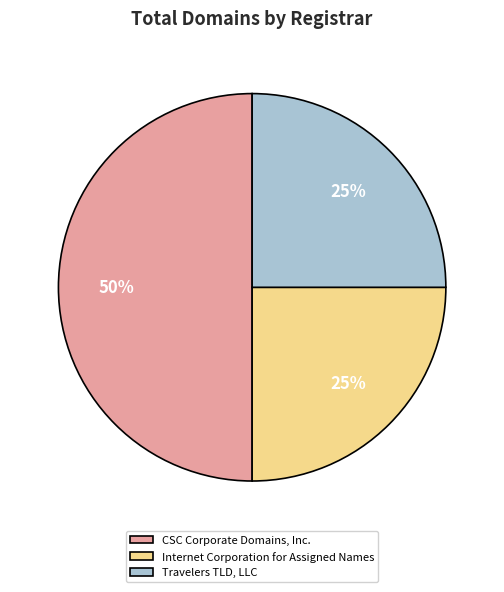

Which has a higher value, Internet Corporation for Assigned Names or CSC Corporate Domains, Inc.?

CSC Corporate Domains, Inc.